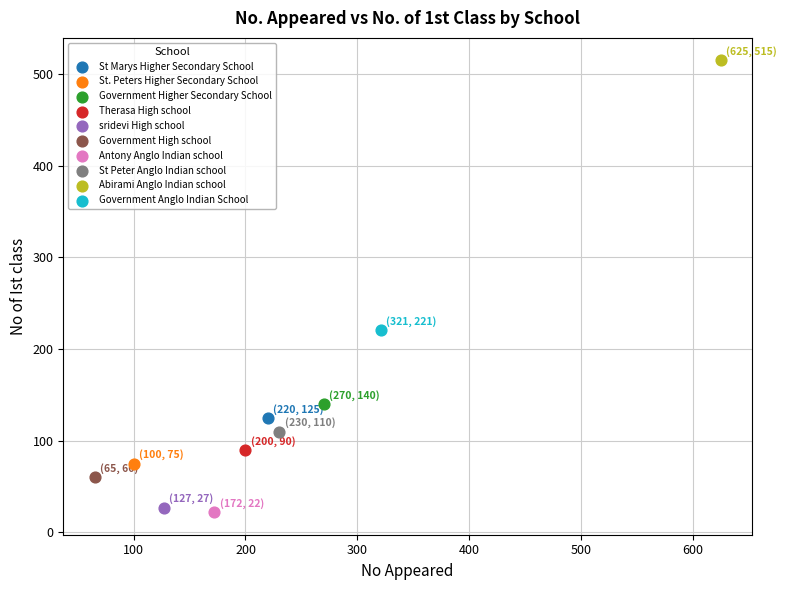

What are all the series names shown in the legend?

St Marys Higher Secondary School, St. Peters Higher Secondary School, Government Higher Secondary School, Therasa High school, sridevi High school, Government High school, Antony Anglo Indian school, St Peter Anglo Indian school, Abirami Anglo Indian school, Government Anglo Indian School